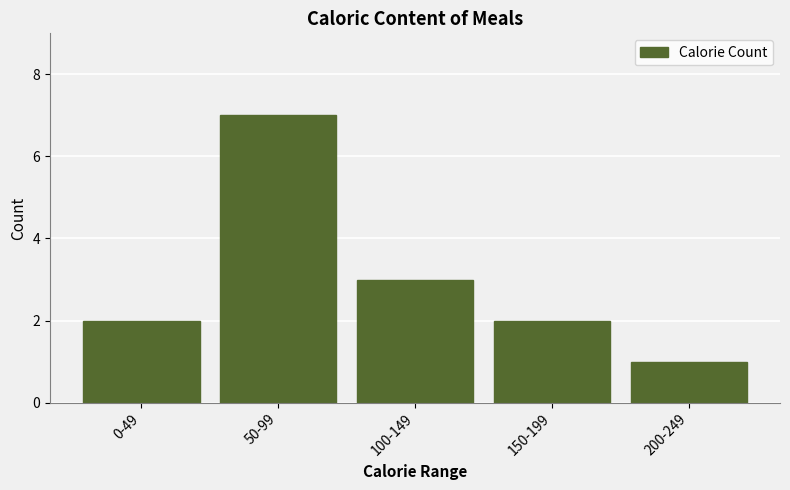

Reading left to right, transcribe all the data shown in this chart.

0-49=2	50-99=7	100-149=3	150-199=2	200-249=1